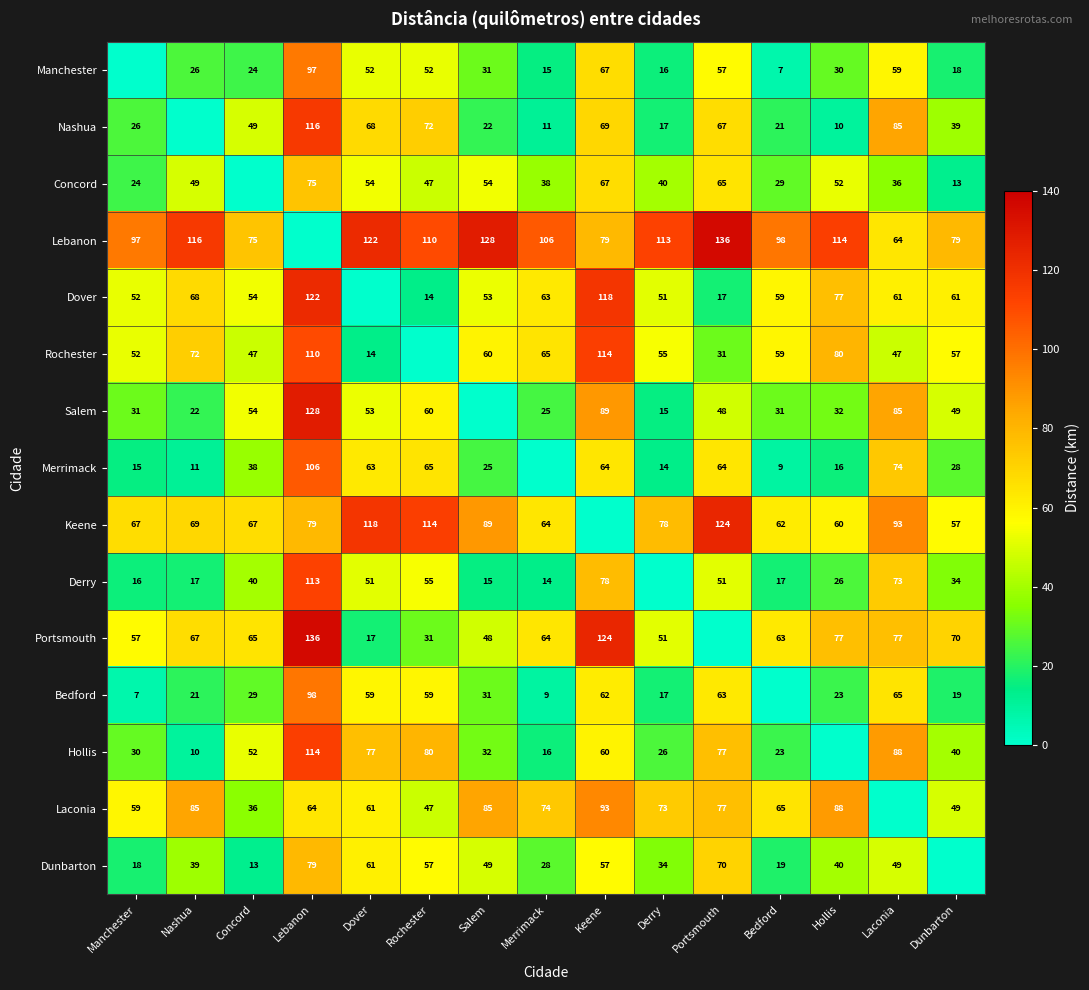

Which has a higher value, Keene or Salem?

Keene